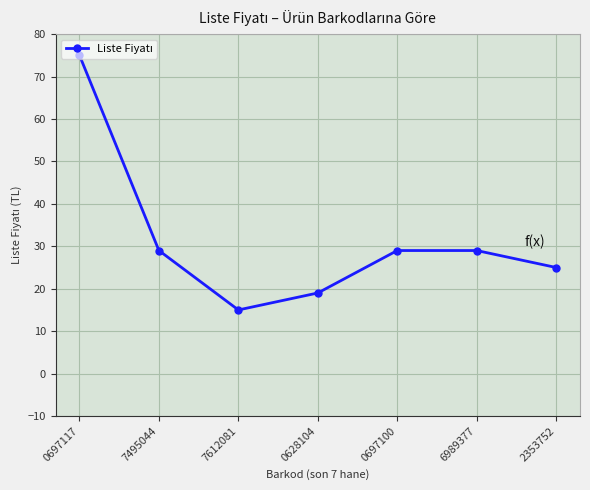

Reading left to right, transcribe all the data shown in this chart.

0697117=75	7495044=29	7612081=15	0628104=19	0697100=29	6989377=29	2353752=25